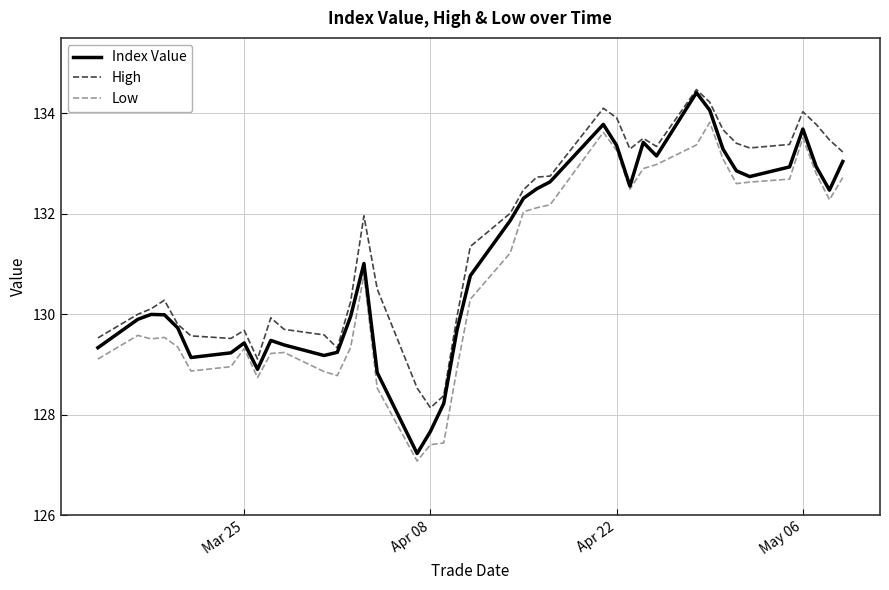

Which series has the largest range (max minus min)?

Index Value